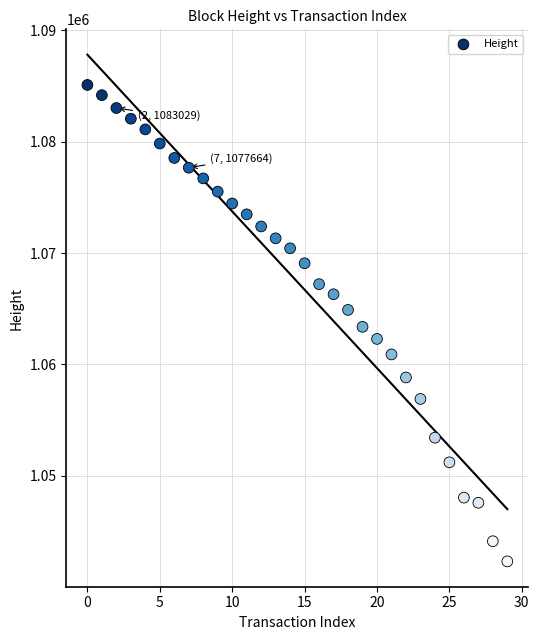

What is the range of Y values (max minus min)?

42815